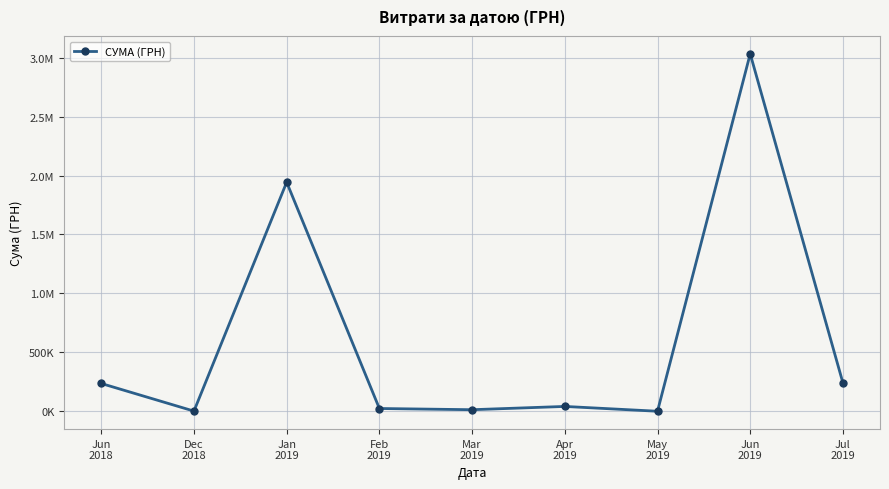

How many interior local peaks (higher than both neighbors) does the data have?

3